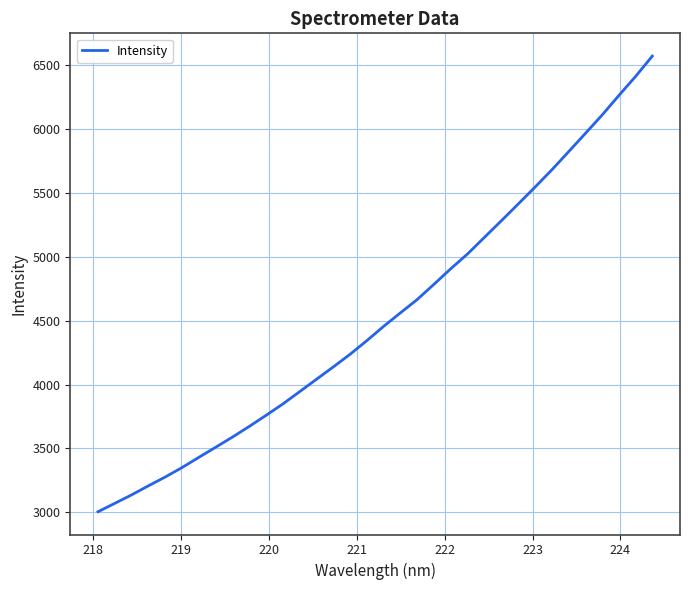

What is the smallest value displayed?

3004.8